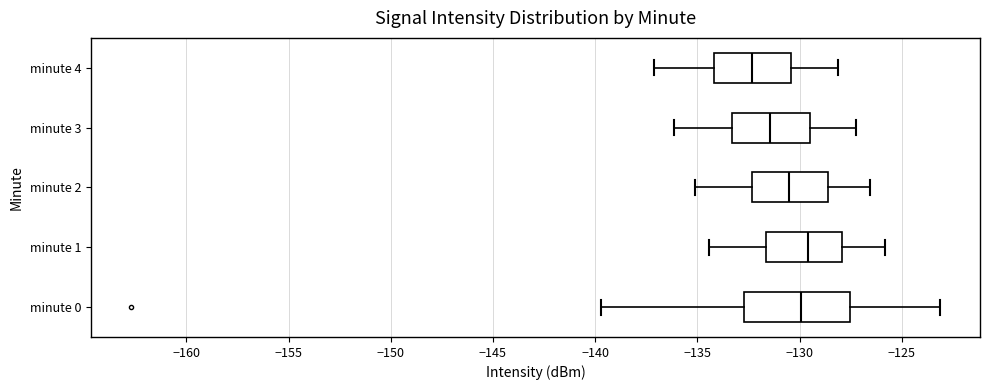

Reading bottom to top, transcribe this box plot: for each box, give where its median line is, the range the box spans, and where its two whiskers end, as read against the x-axis. The values are not printed on the chart, so give them approximately, as read against the axis.

minute 0: median -130.0, box -132.5 to -127.5, whiskers -139.5 to -123.0
minute 1: median -129.5, box -131.5 to -128.0, whiskers -134.5 to -126.0
minute 2: median -130.5, box -132.5 to -128.5, whiskers -135.0 to -126.5
minute 3: median -131.5, box -133.5 to -129.5, whiskers -136.0 to -127.0
minute 4: median -132.5, box -134.0 to -130.5, whiskers -137.0 to -128.0